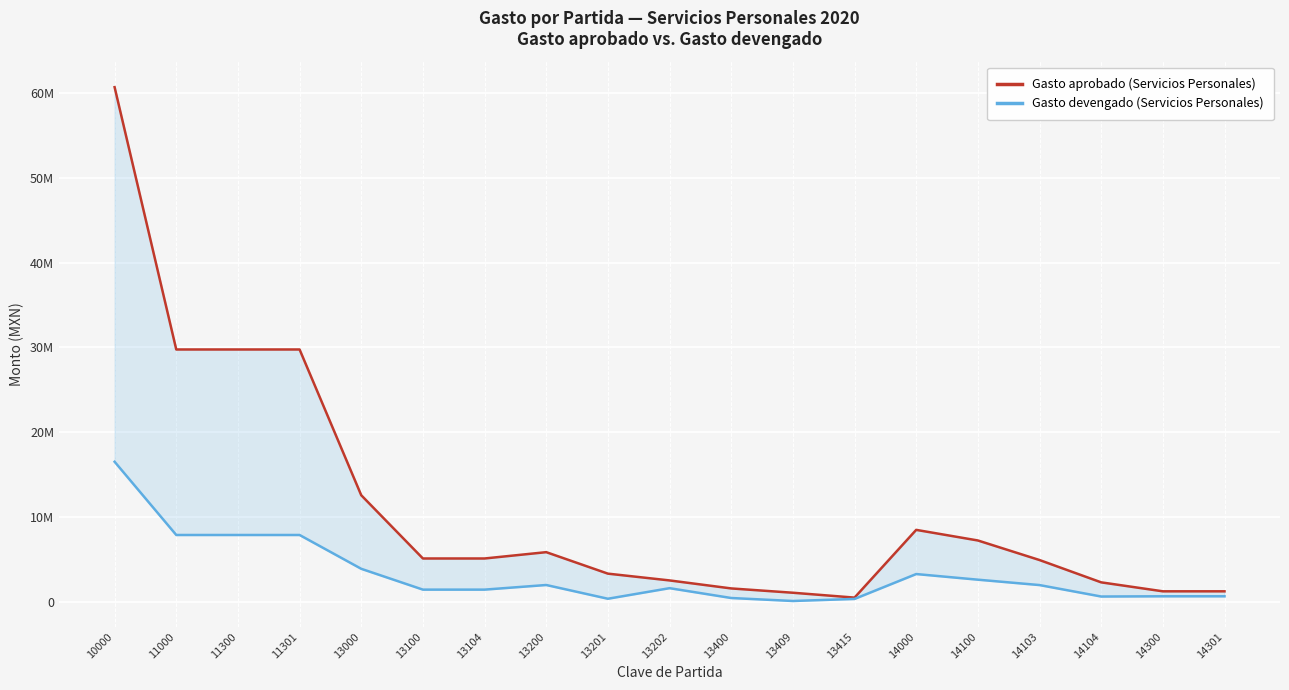

At how many categories does at least one series exceed 7619006?

6